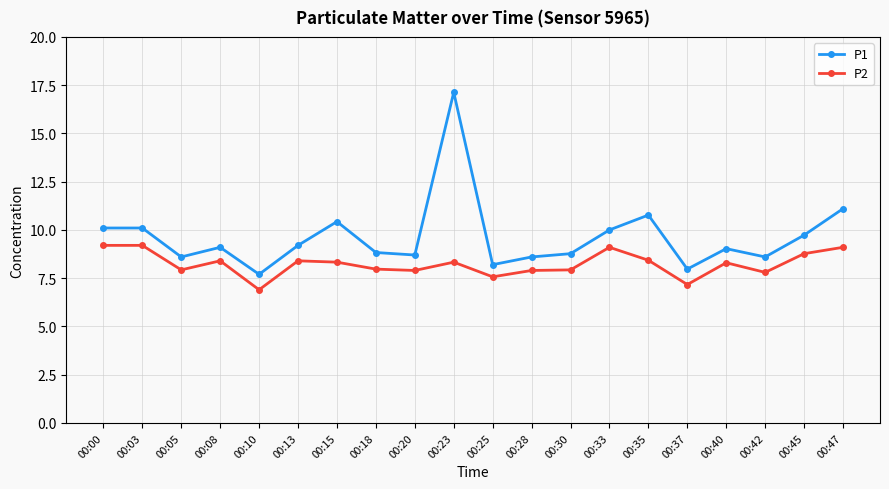

At which category does P1 reach its first local valley?

00:05